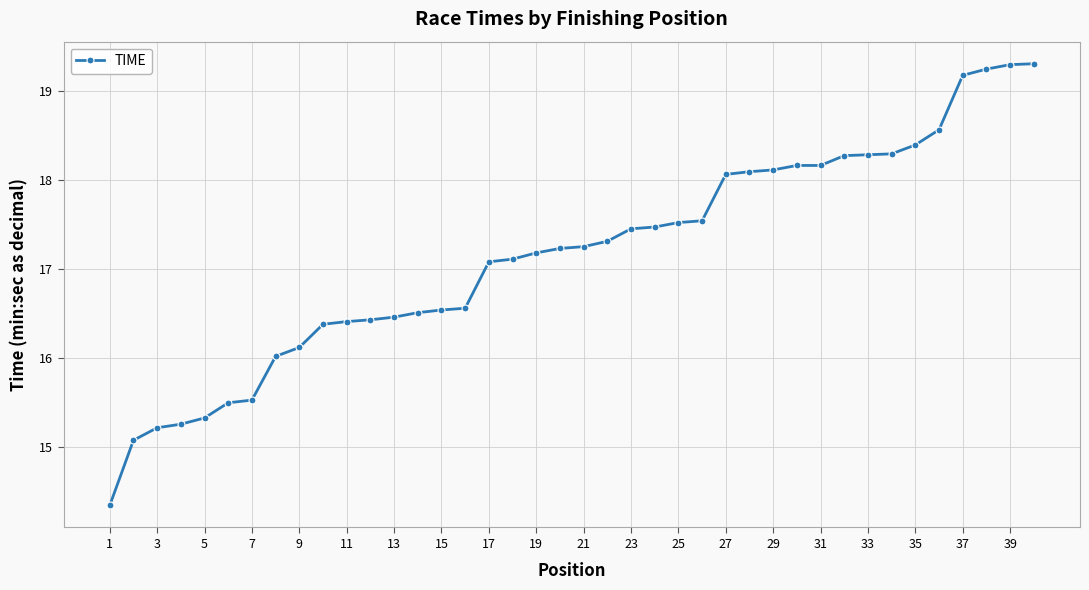

What is the sum of all values?

686.2